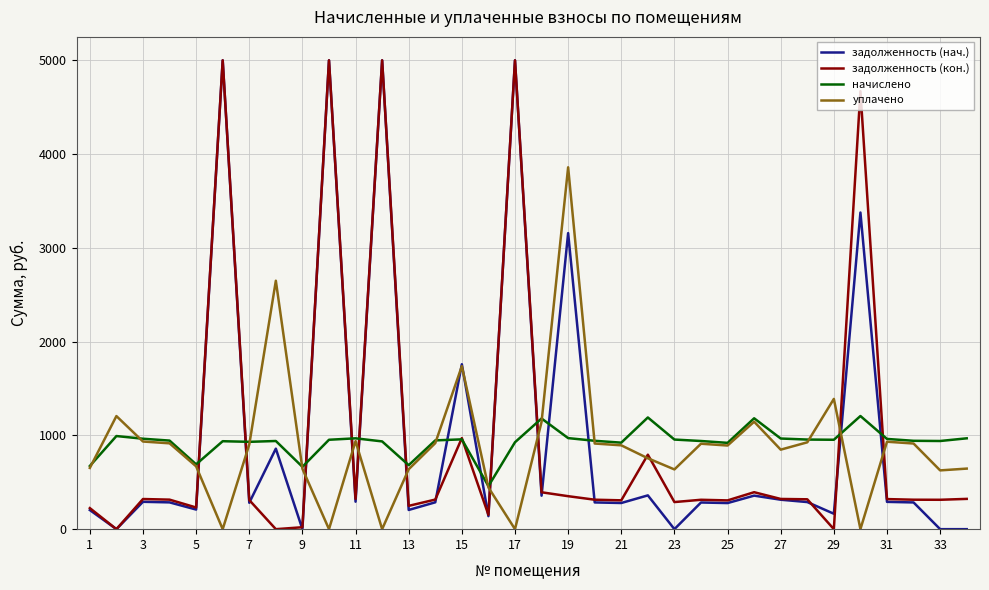

How many times do начислено and задолженность (нач.) cross each other?

14